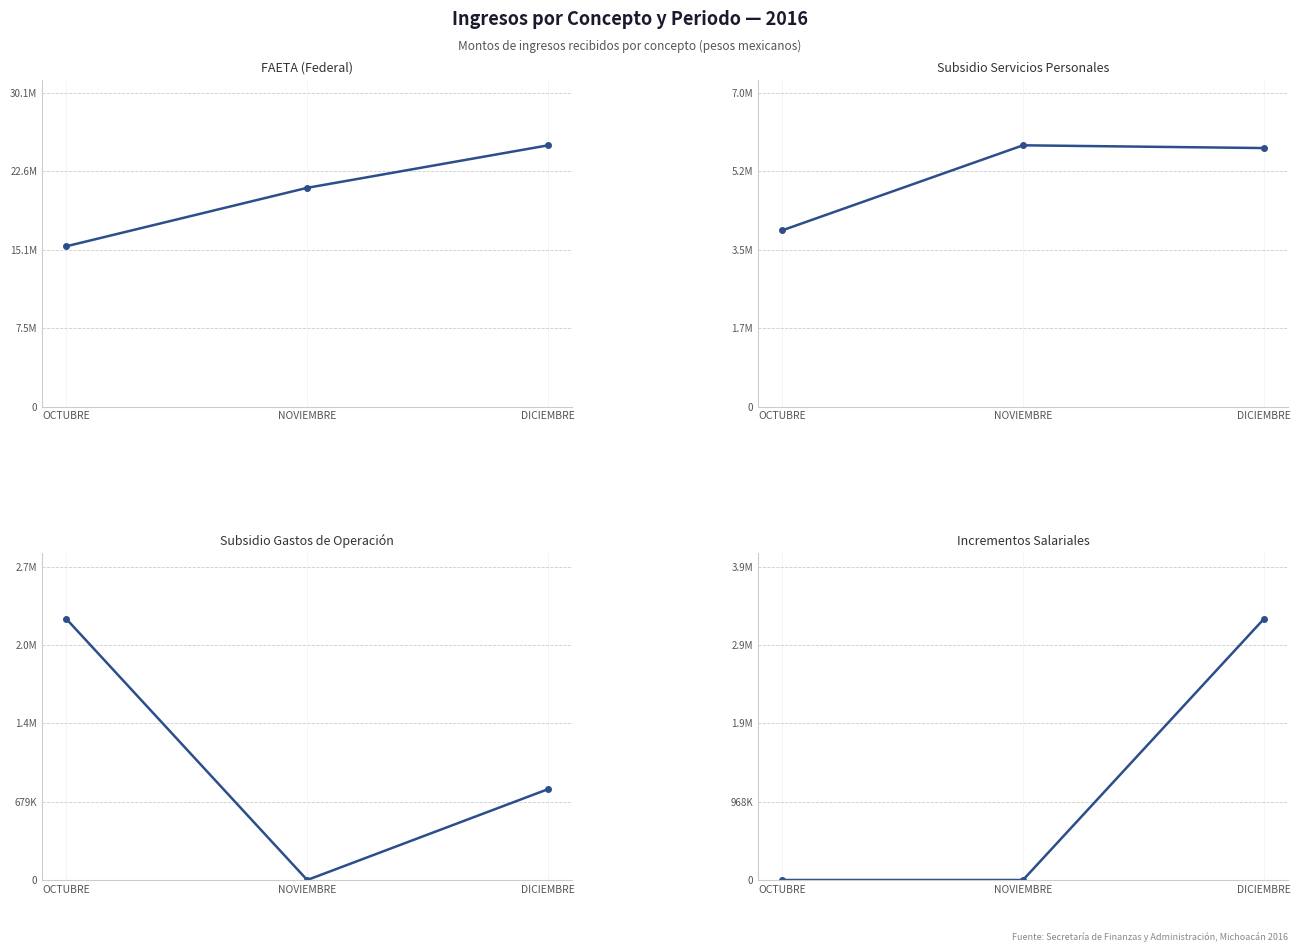

Which series changed the most between OCTUBRE and NOVIEMBRE?

FAETA (Federal)